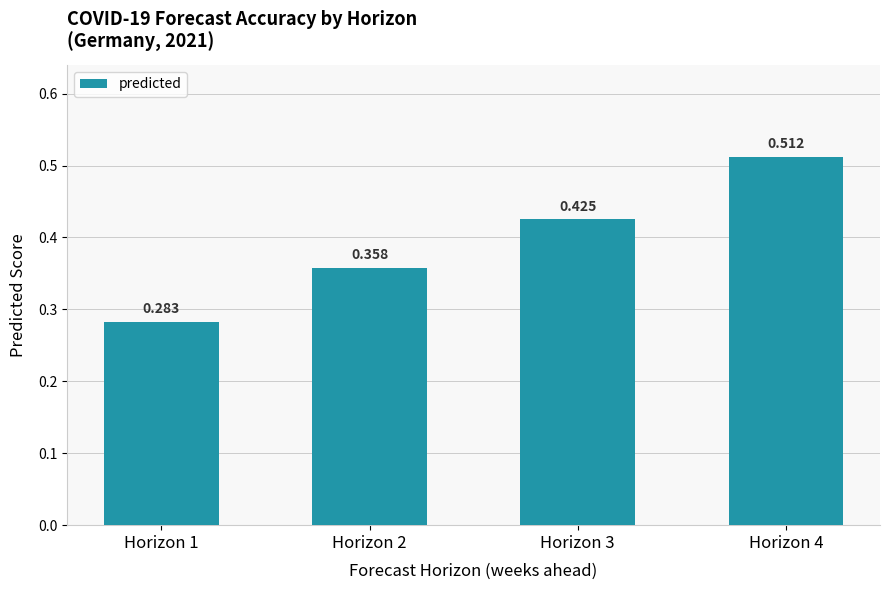

What is the sum of the values at Horizon 1 and Horizon 4?

0.8